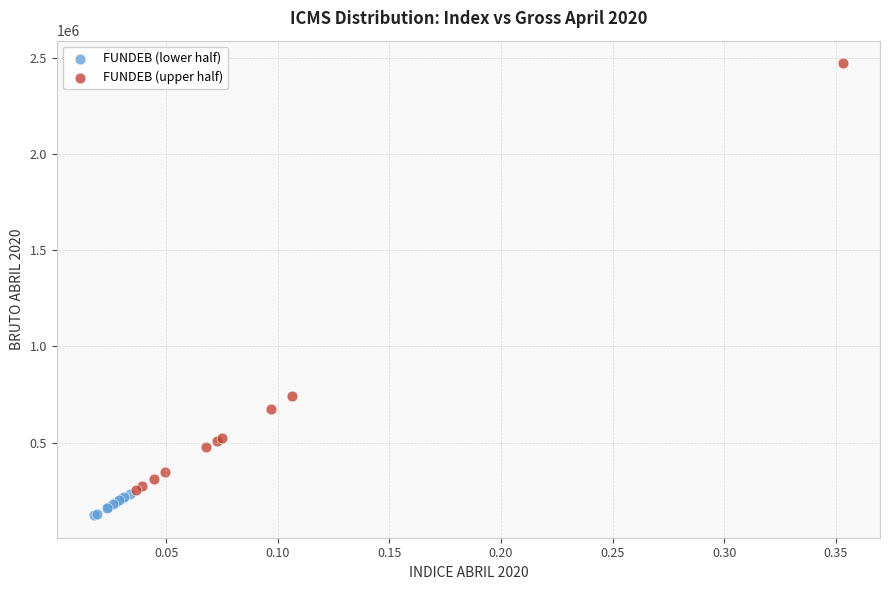

Which series reaches the maximum Y coordinate?

FUNDEB (upper half)